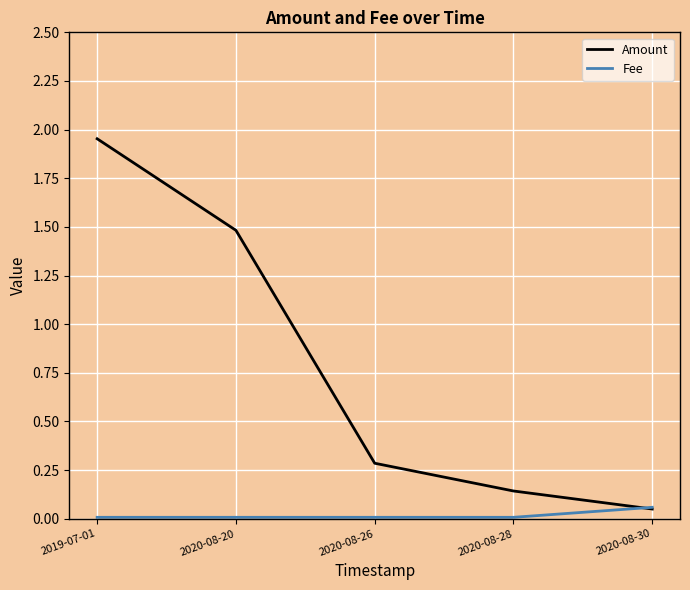

What position from the left is 2020-08-28?

4